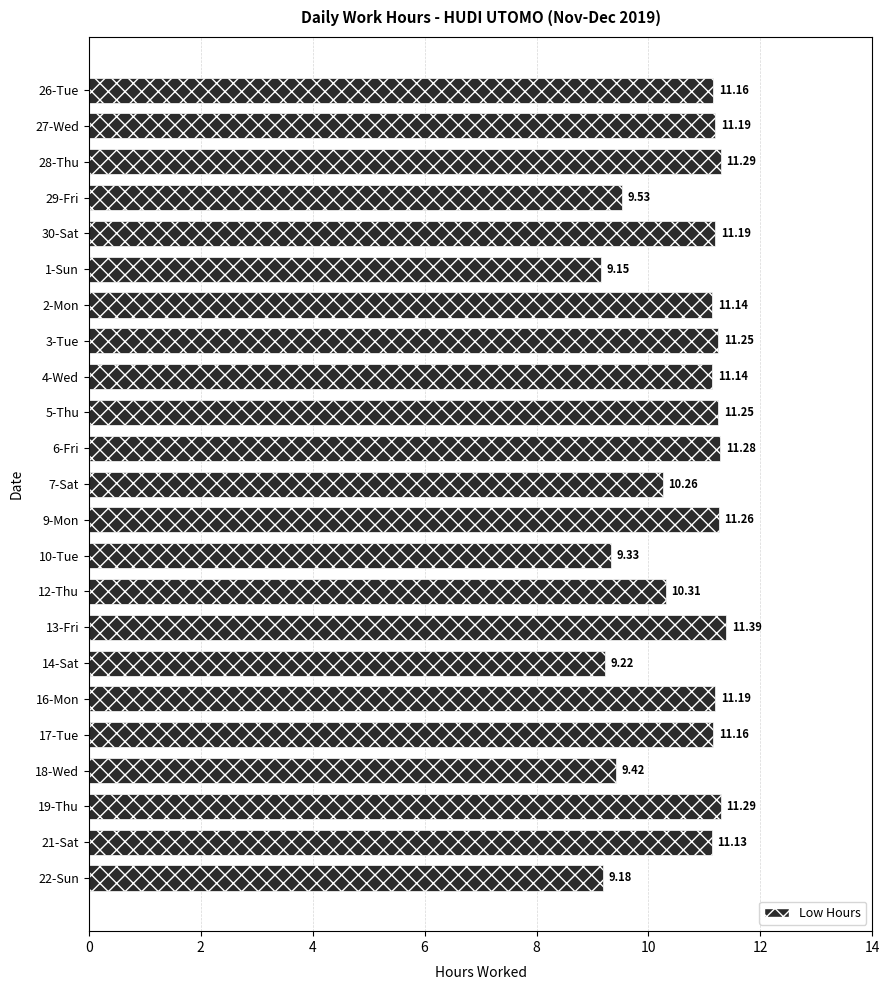

Approximately how many times larger is the value at 6-Fri compared to 18-Wed?

1.2